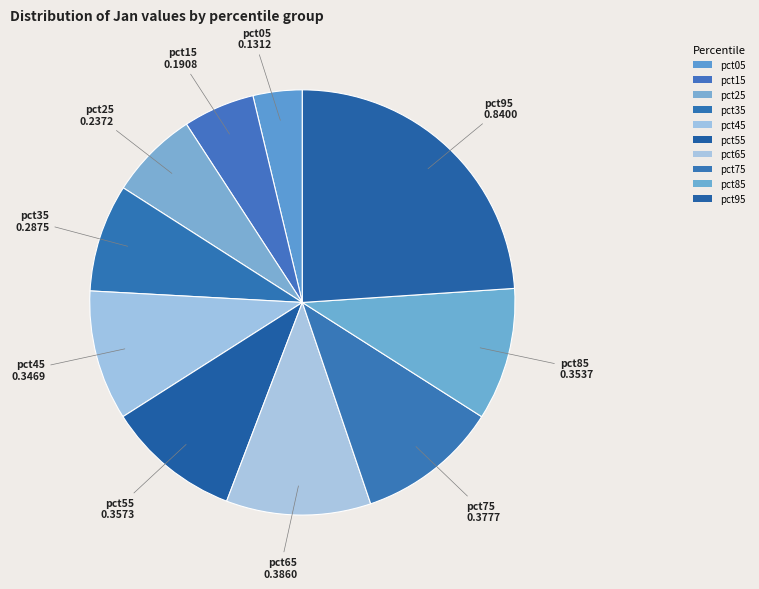

How many segments does this pie chart have?

10